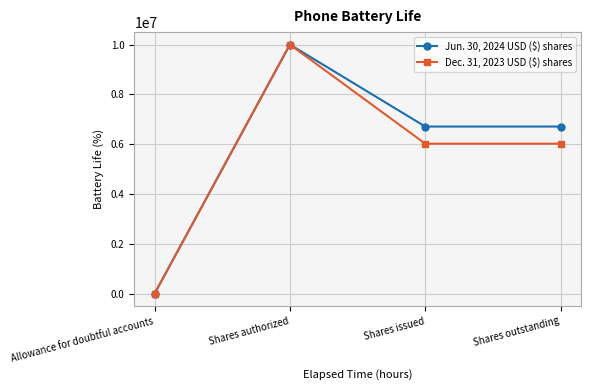

Reading left to right, what are all the values shown in this chart?

Jun. 30, 2024 USD ($) shares: Allowance for doubtful accounts=256	Shares authorized=10000000	Shares issued=6708522	Shares outstanding=6708522
Dec. 31, 2023 USD ($) shares: Allowance for doubtful accounts=264	Shares authorized=10000000	Shares issued=6020693	Shares outstanding=6020693